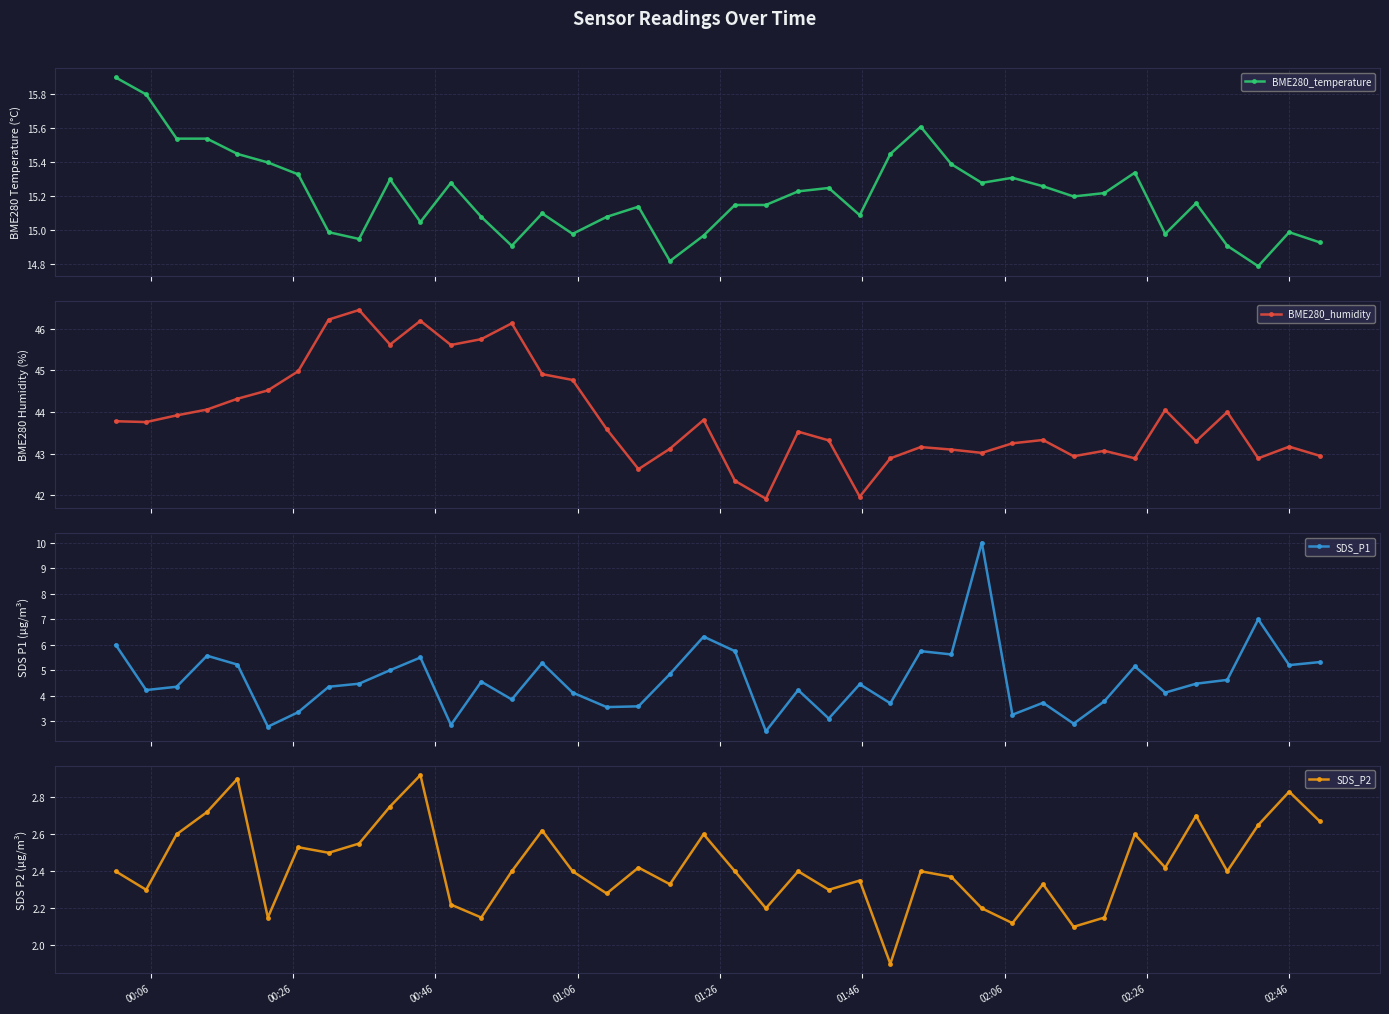

What is the highest value of the BME280_temperature series?

15.9